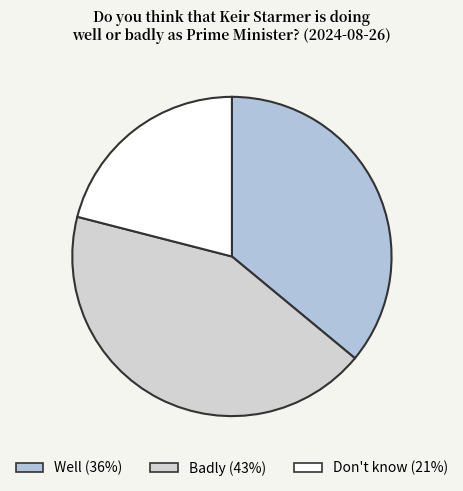

Which has a higher value, Badly or Don't know?

Badly